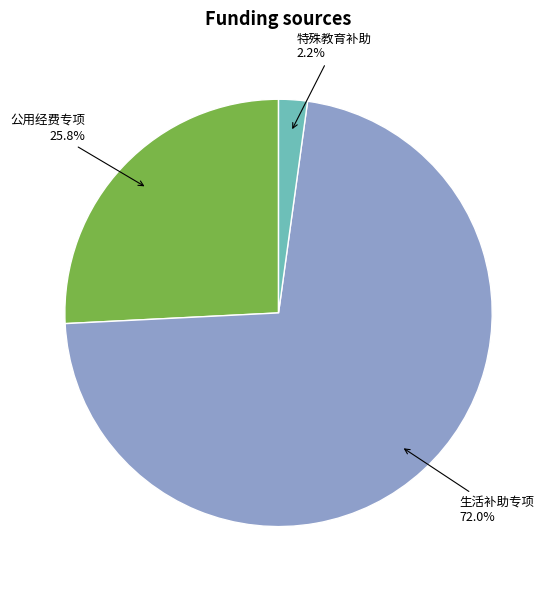

How much of the chart is everything except 生活补助专项?

28.0%